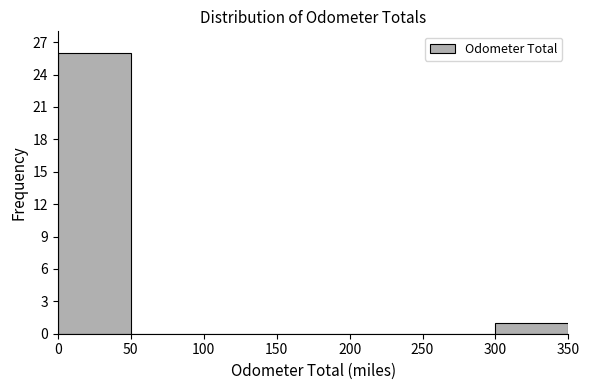

Reading left to right, list every bar in this chart as the range it spans on the x-axis followed by its height. The values are not printed on the chart, so give them approximately, as read against the axis.

0 to 50: 26
50 to 100: 0
100 to 150: 0
150 to 200: 0
200 to 250: 0
250 to 300: 0
300 to 350: 1